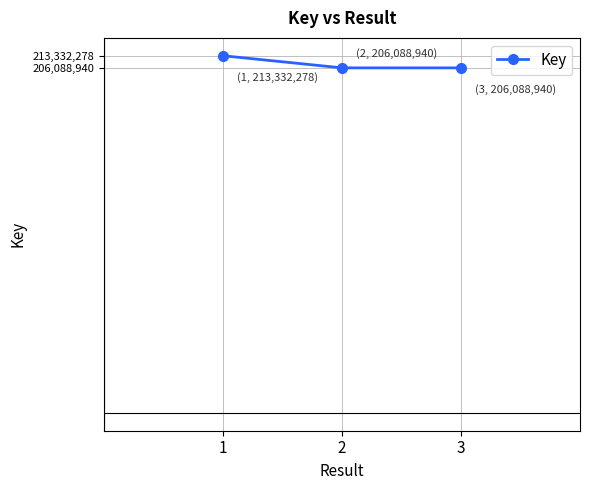

The chart shows a value of 293167440 at 3. True or false?

False